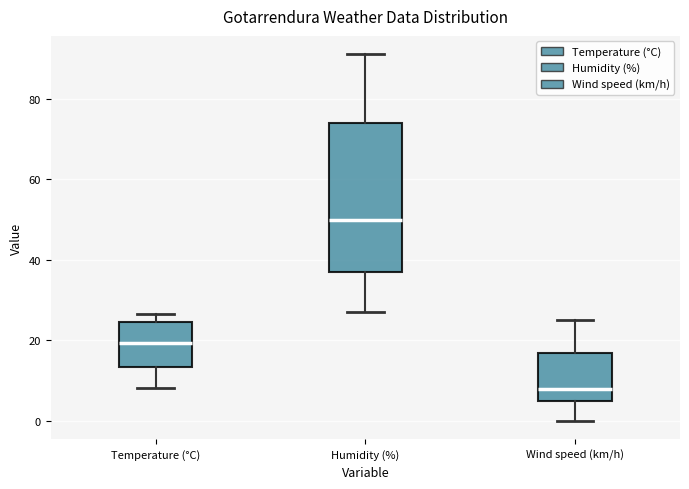

Reading left to right, read every box against the y-axis: the position of its median line, the range the box covers, and the ends of its whiskers. The values are not printed on the chart, so give them approximately, as read against the axis.

Temperature (°C): median 20, box 14 to 24, whiskers 8 to 26
Humidity (%): median 50, box 38 to 74, whiskers 28 to 92
Wind speed (km/h): median 8, box 6 to 18, whiskers 0 to 26